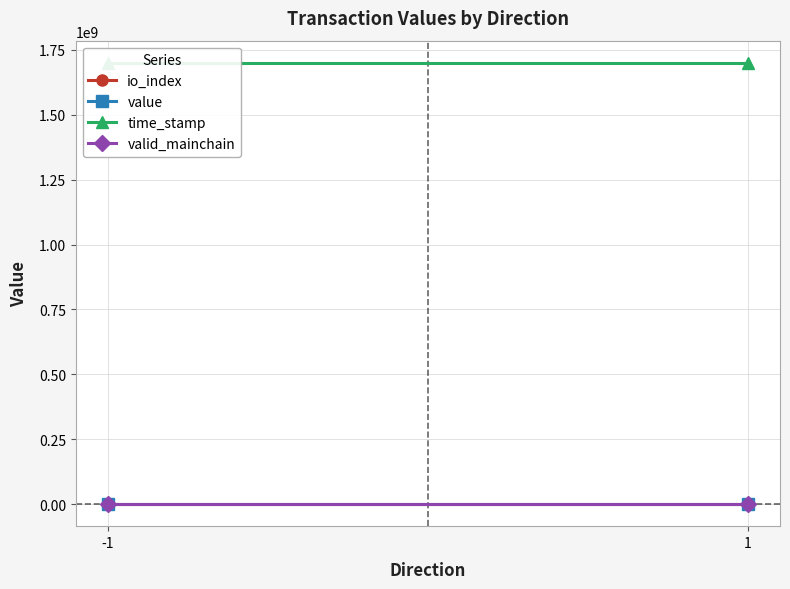

The value series shows 0.9 at 1. True or false?

False